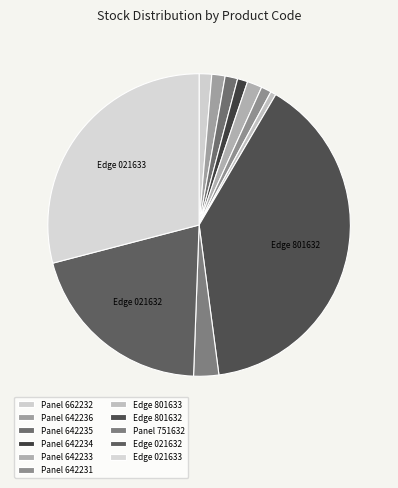

Count the number of slices in the pie.

11